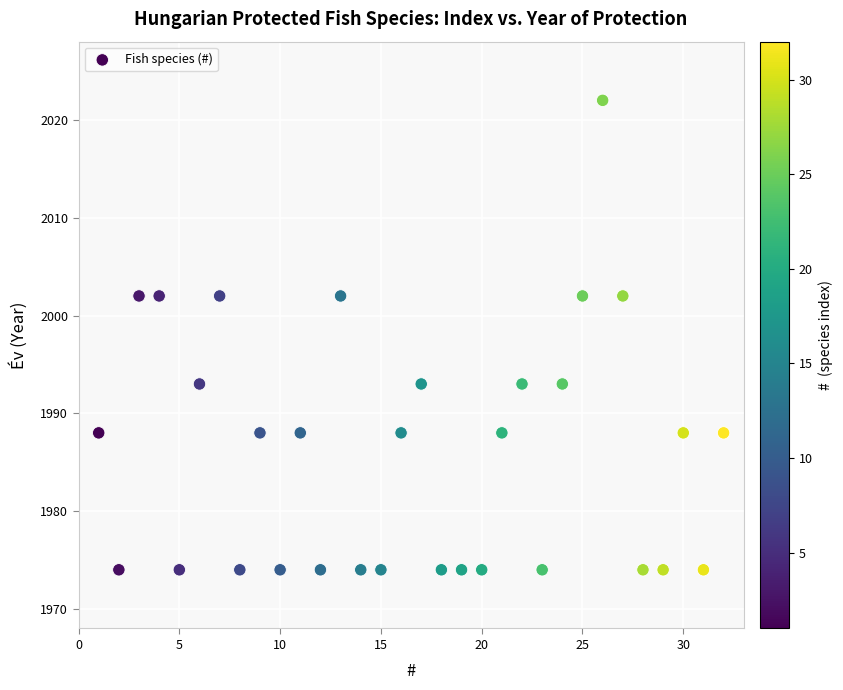

What is the range of Y values (max minus min)?

48